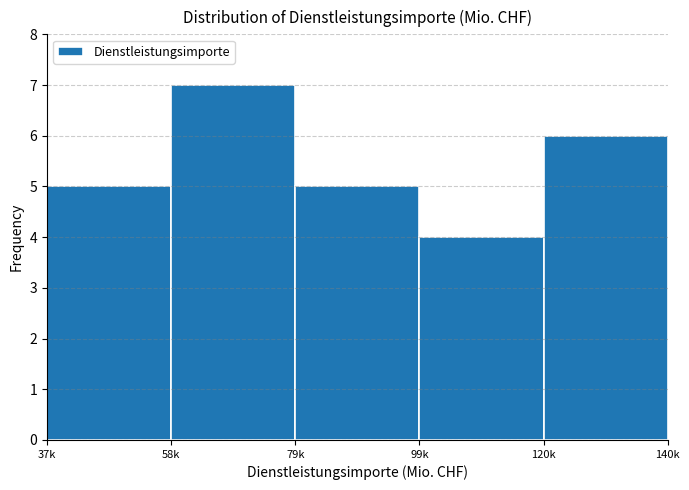

Reading left to right, what are all the values shown in this chart?

5	7	5	4	6